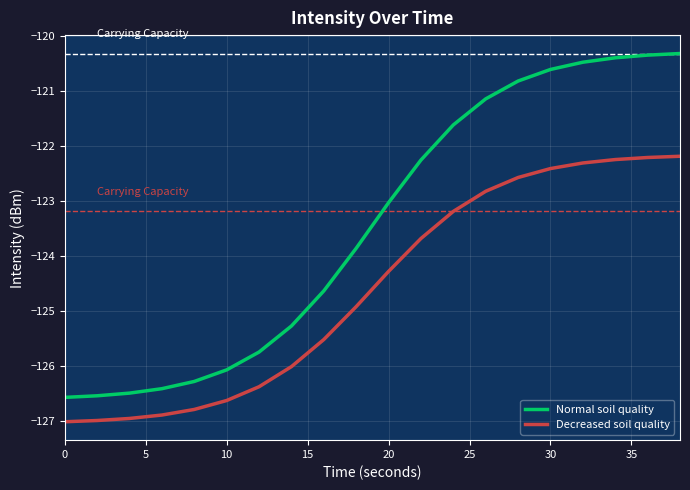

Which series has the widest spread of values?

Normal soil quality